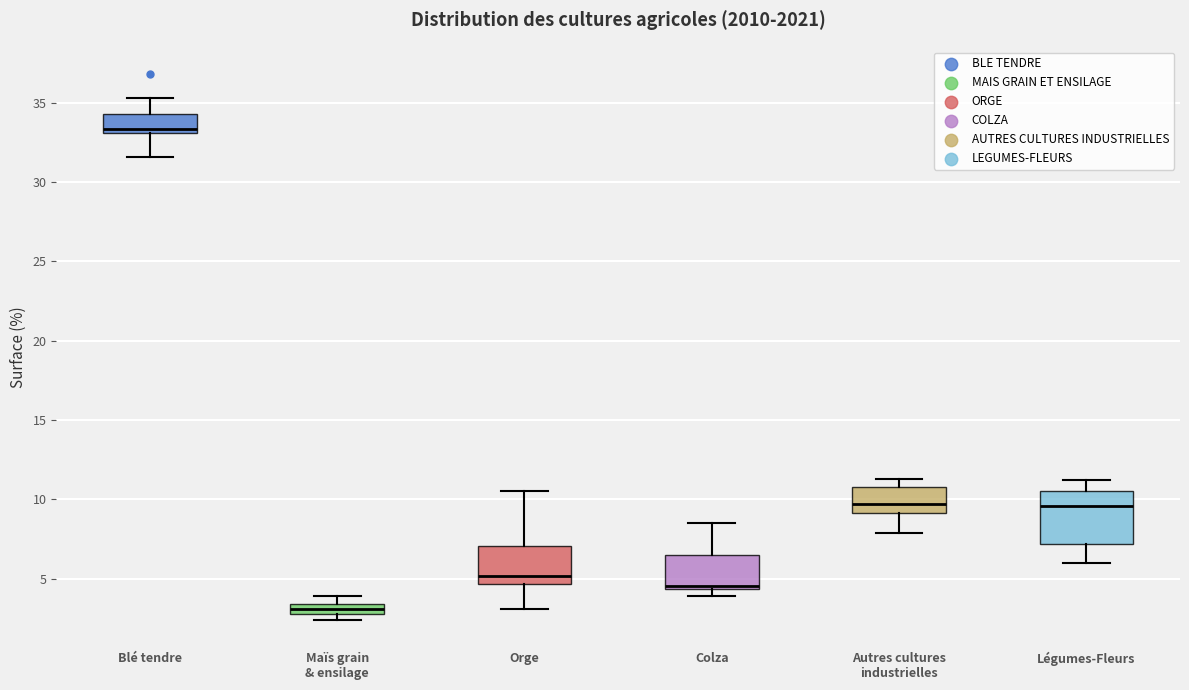

Comparing the boxes themselves (not the whiskers), which one is the tallest?

Légumes-Fleurs